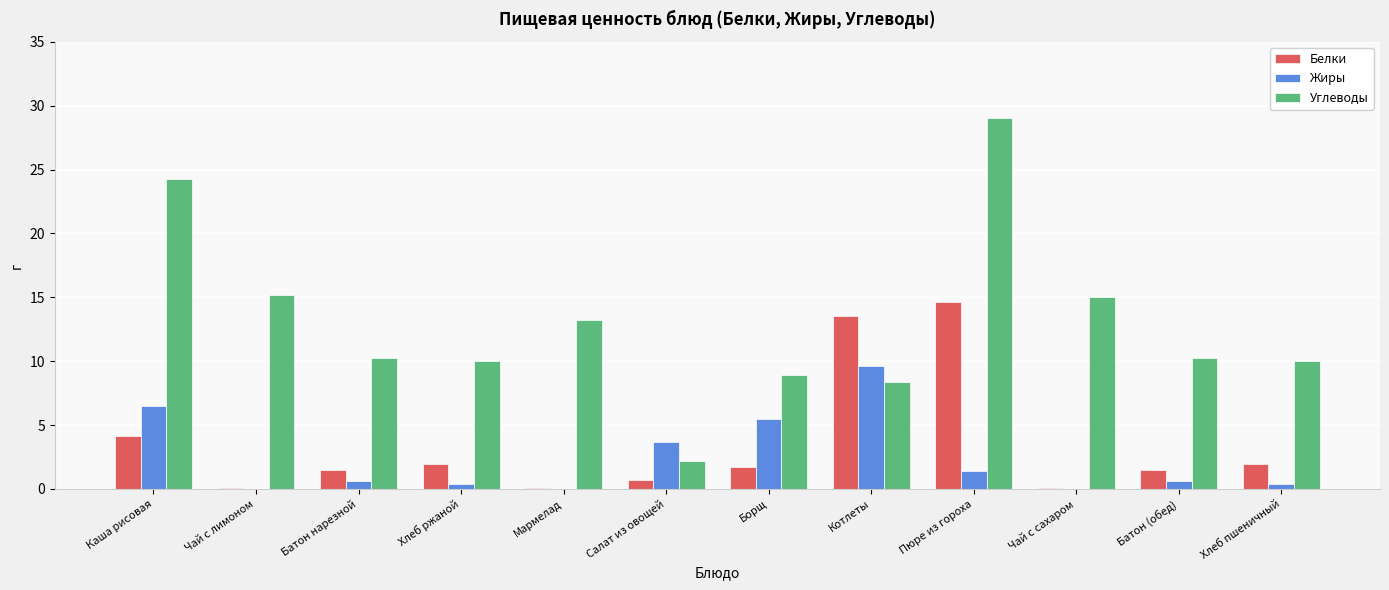

What is the greatest value displayed?

29.1